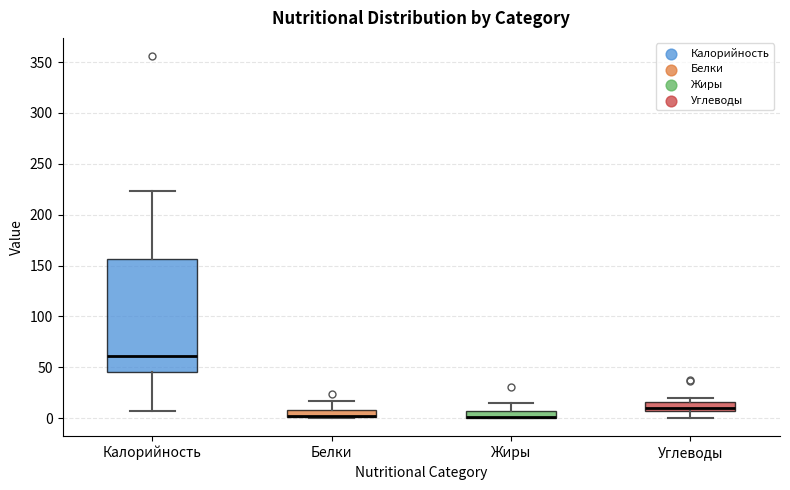

Which box is the tallest, from its lower edge to its upper edge?

Калорийность